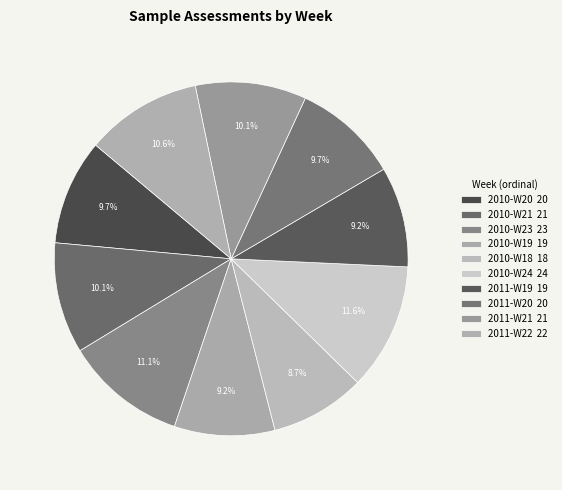

How many slices are in this pie chart?

10